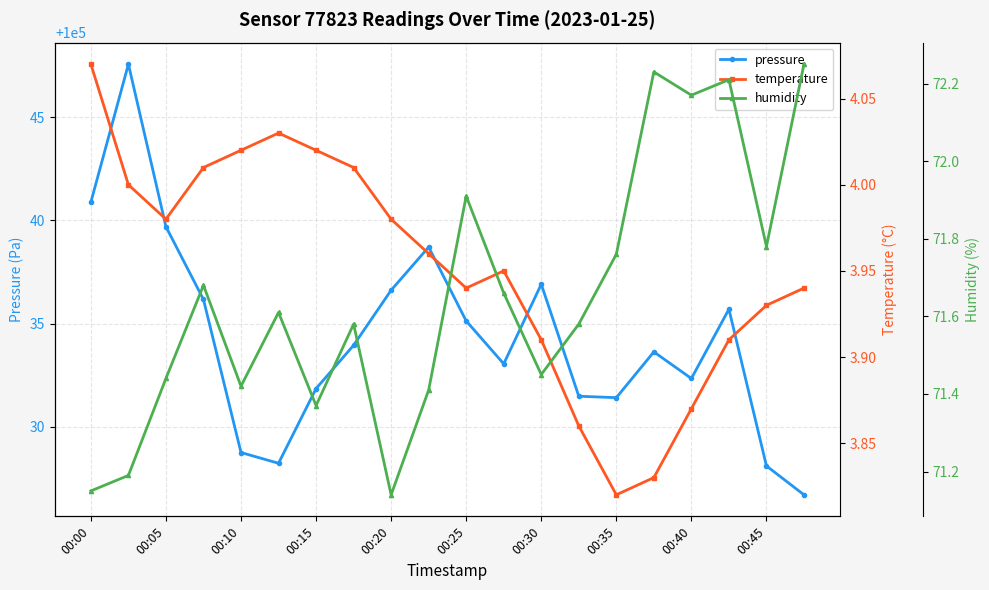

How many series are shown in this chart?

3